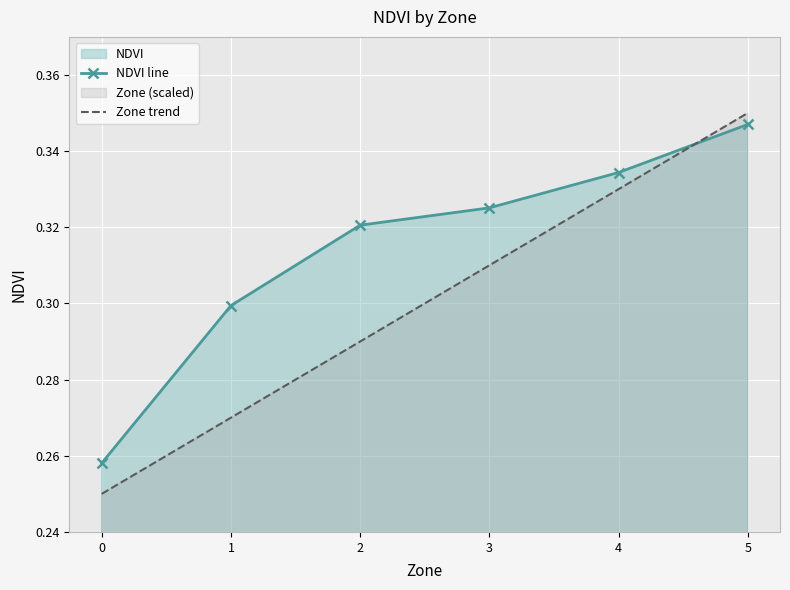

How many series are shown in this chart?

2